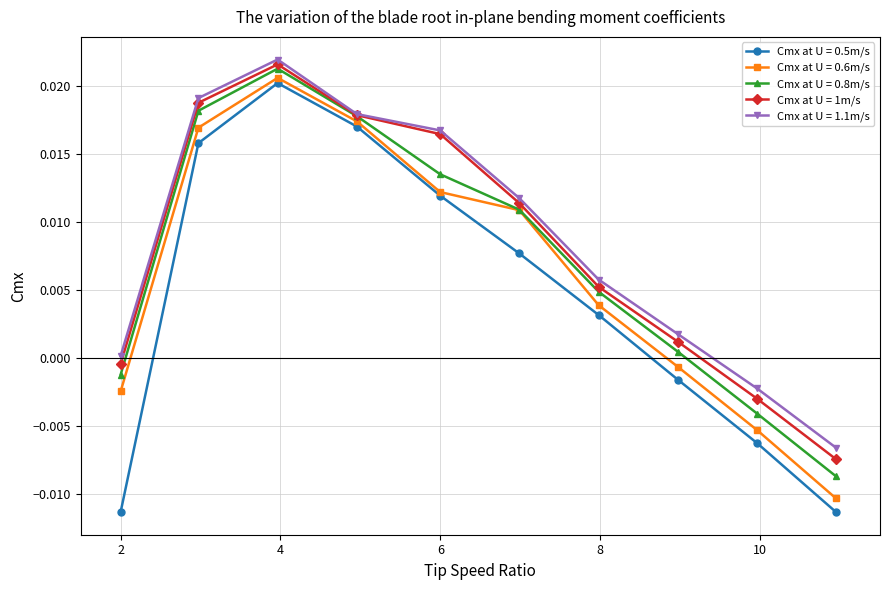

How many lines are shown in the chart?

5